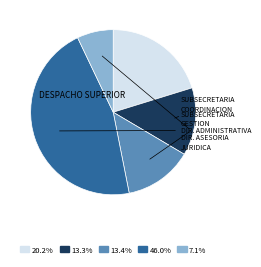

Combined, do 46.0% and 20.2% account for over 50%?

Yes